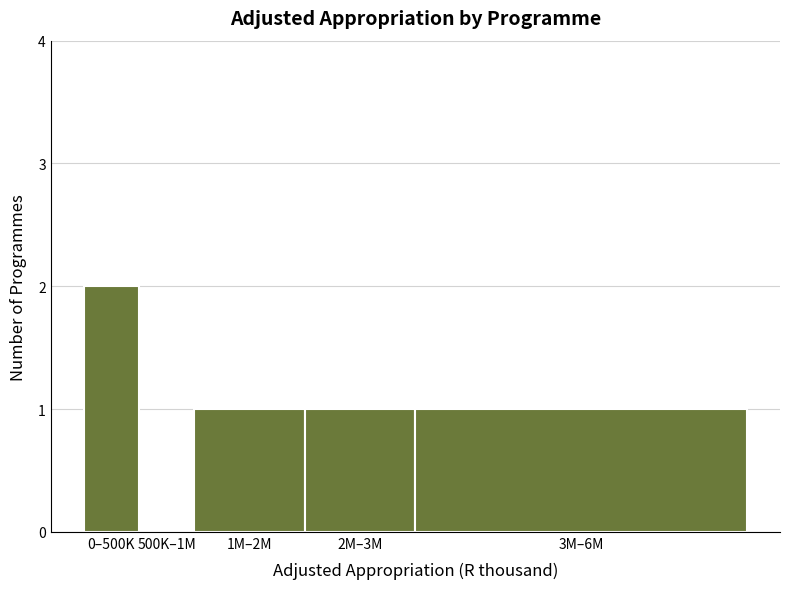

Reading right to left, what are all the values shown in this chart?

3M–6M=1	2M–3M=1	1M–2M=1	500K–1M=0	0–500K=2